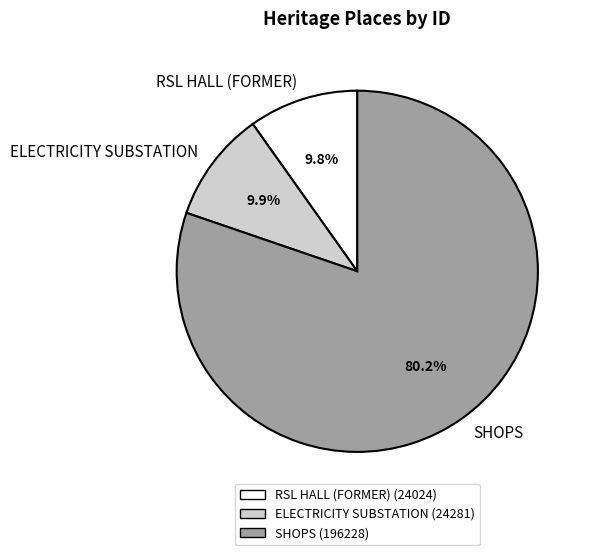

Does any single category account for the majority?

Yes